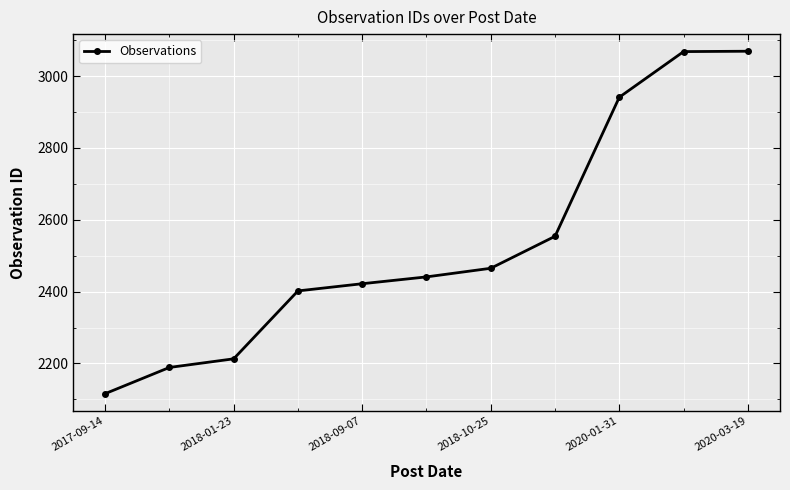

What is the minimum value shown in the chart?

2116